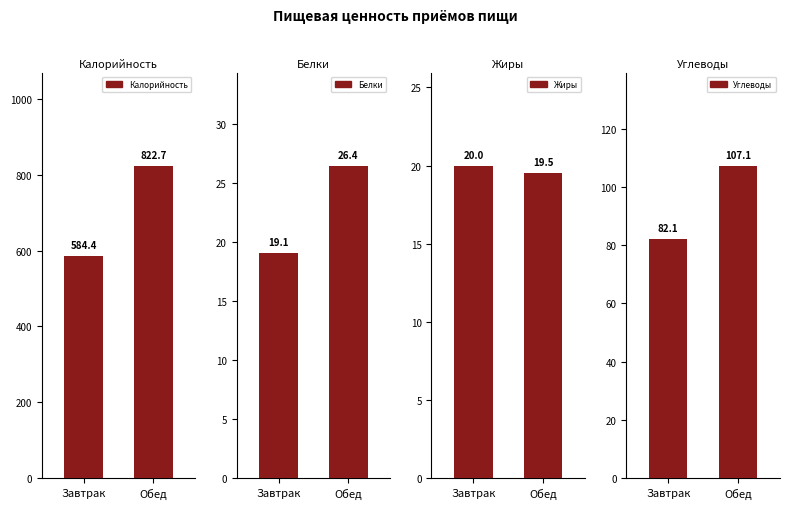

Rank the categories by Углеводы value from lowest to highest.

Завтрак, Обед